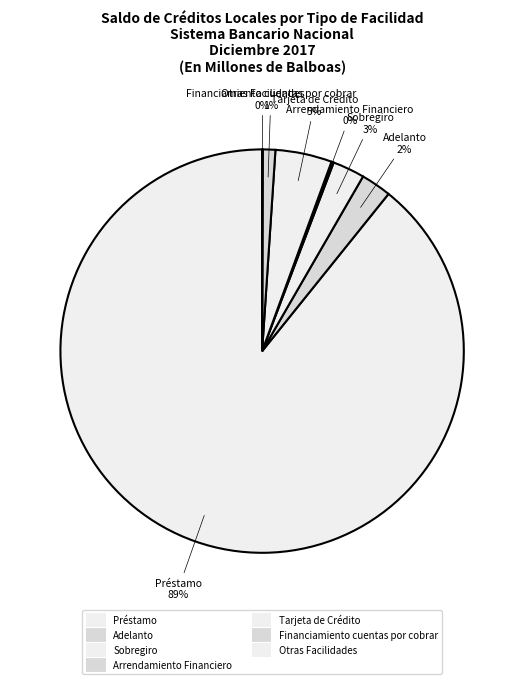

Between Préstamo and Arrendamiento Financiero, which is larger?

Préstamo